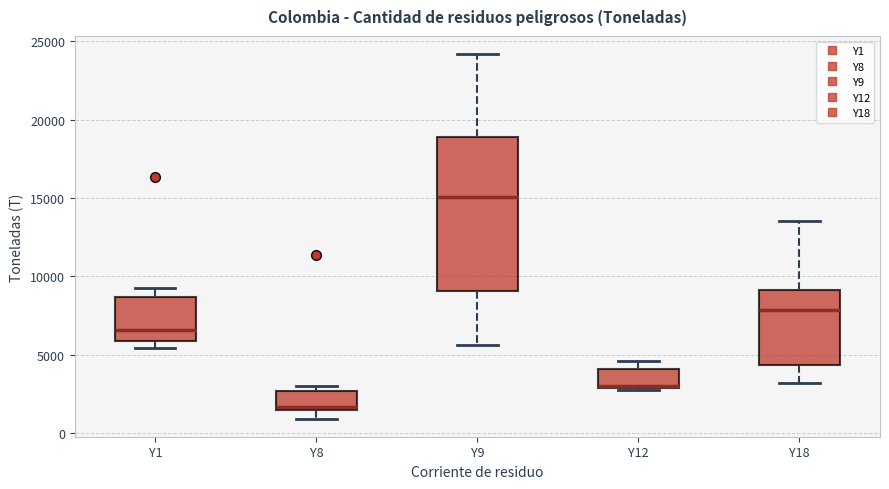

Which box's median line is the highest?

Y9